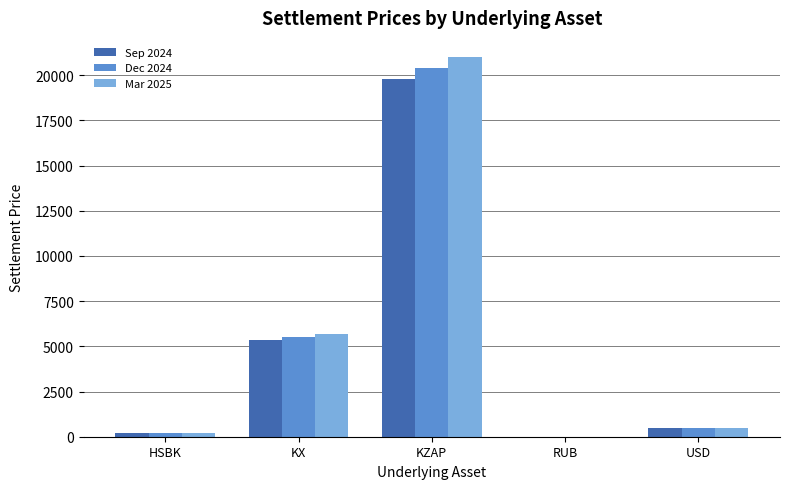

What is the sum of the Sep 2024 values at KZAP and RUB?

19764.0